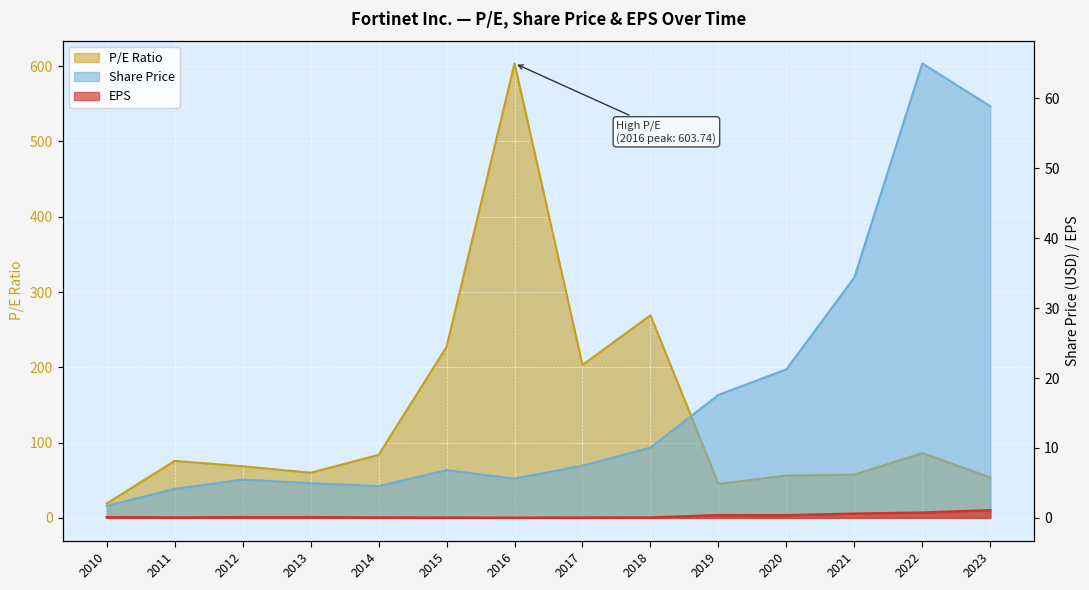

What is the label of the 10th point from the right?

2014-03-03